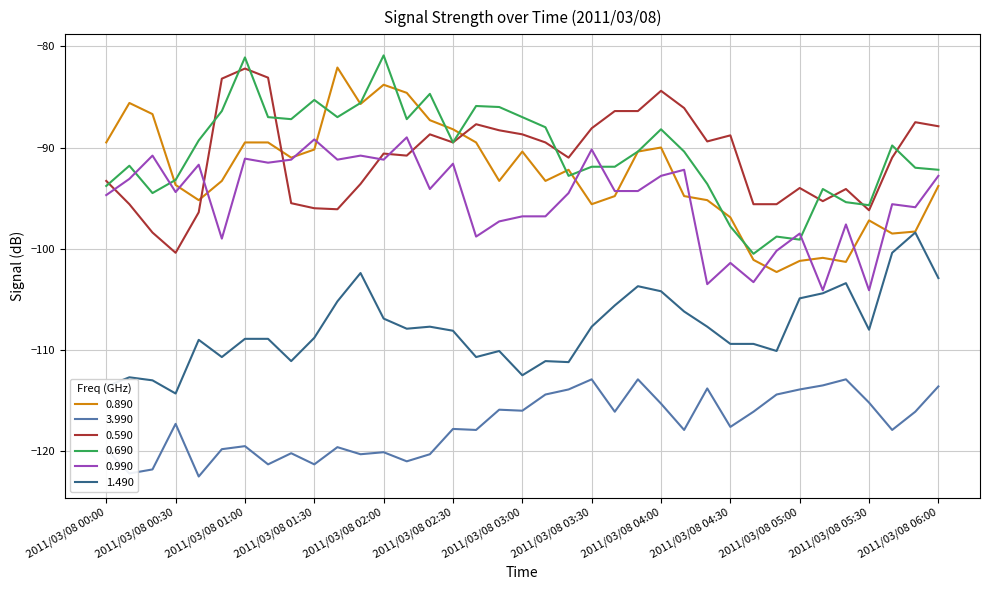

What is the lowest value of the 0.590 series?

-100.4